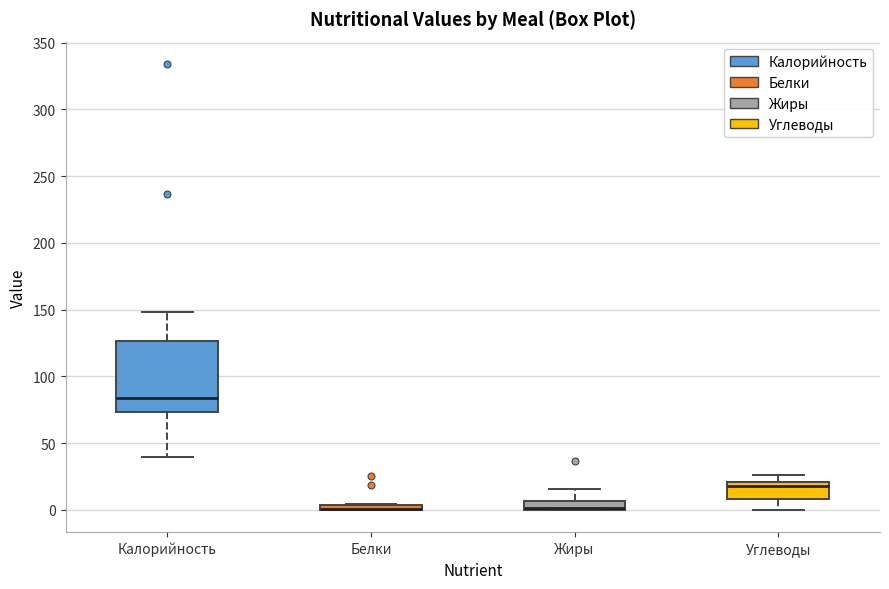

Where does the upper whisker of the box for Жиры end on the y-axis? The values are not printed on the chart, so give them approximately, as read against the axis.

15